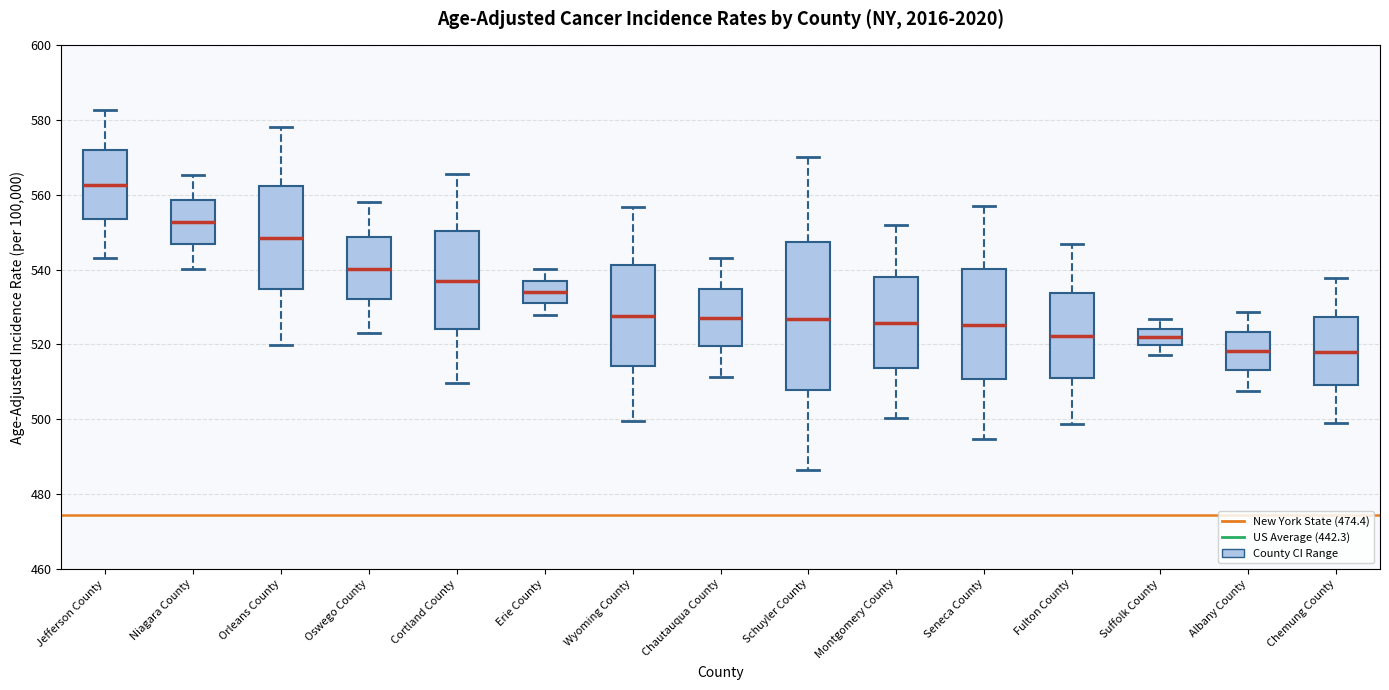

Reading left to right, read every box against the y-axis: the position of its median line, the range the box covers, and the ends of its whiskers. The values are not printed on the chart, so give them approximately, as read against the axis.

Jefferson County: median 562, box 554 to 572, whiskers 544 to 582
Niagara County: median 552, box 546 to 558, whiskers 540 to 566
Orleans County: median 548, box 534 to 562, whiskers 520 to 578
Oswego County: median 540, box 532 to 548, whiskers 524 to 558
Cortland County: median 538, box 524 to 550, whiskers 510 to 566
Erie County: median 534, box 532 to 536, whiskers 528 to 540
Wyoming County: median 528, box 514 to 542, whiskers 500 to 556
Chautauqua County: median 528, box 520 to 534, whiskers 512 to 544
Schuyler County: median 526, box 508 to 548, whiskers 486 to 570
Montgomery County: median 526, box 514 to 538, whiskers 500 to 552
Seneca County: median 526, box 510 to 540, whiskers 494 to 558
Fulton County: median 522, box 512 to 534, whiskers 498 to 546
Suffolk County: median 522, box 520 to 524, whiskers 518 to 526
Albany County: median 518, box 514 to 524, whiskers 508 to 528
Chemung County: median 518, box 510 to 528, whiskers 498 to 538